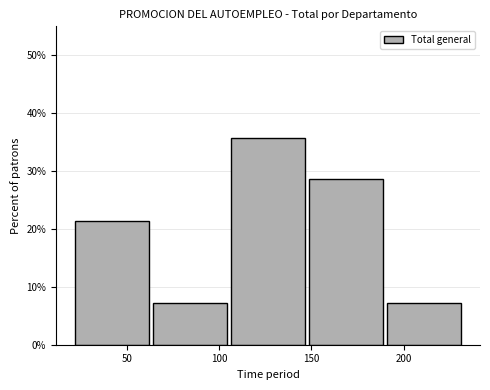

Reading left to right, list every bar in this chart as the range it spans on the x-axis followed by its height. Neither the bar edges nor the heights are printed on the chart, so give them approximately, as read against the axes.

20 to 65: 21
65 to 105: 7
105 to 150: 36
150 to 190: 29
190 to 230: 7